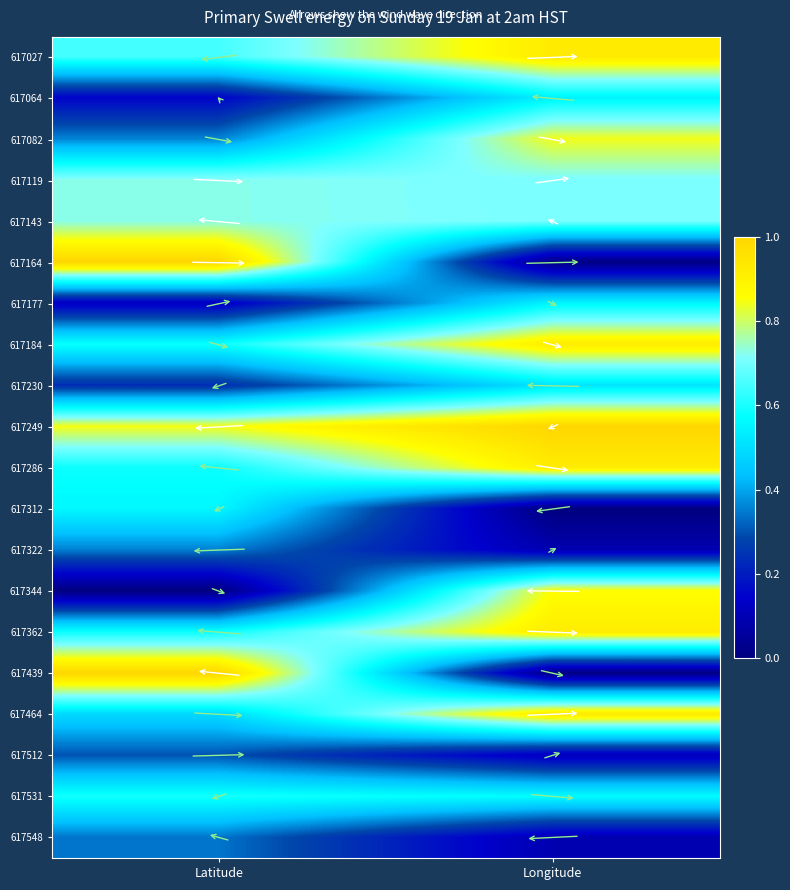

At Longitude, list the series in order from smallest to largest.

617312, 617439, 617164, 617322, 617548, 617512, 617230, 617064, 617177, 617531, 617119, 617143, 617082, 617344, 617286, 617362, 617184, 617027, 617464, 617249